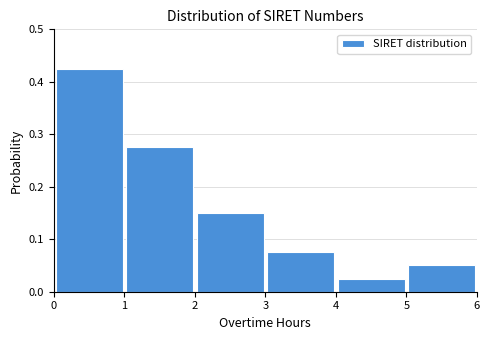

Which range on the x-axis has the tallest bar?

0 to 1